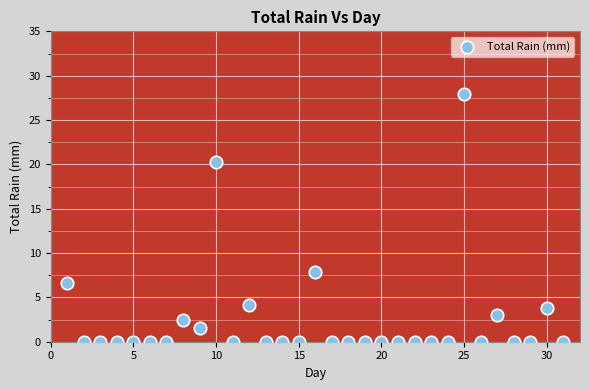

What is the range of Y values (max minus min)?

27.9